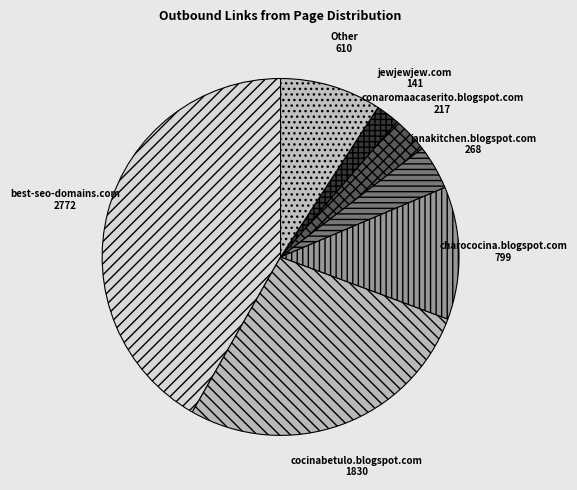

Does cocinabetulo.blogspot.com account for over 50% of the chart?

No